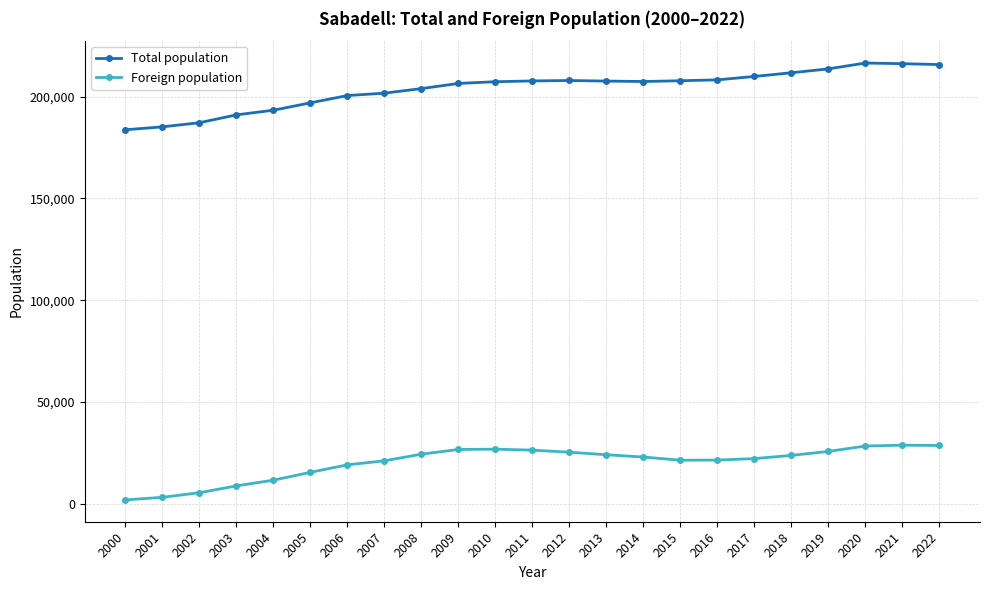

At 2006, list the series in order from smallest to largest.

Foreign population, Total population